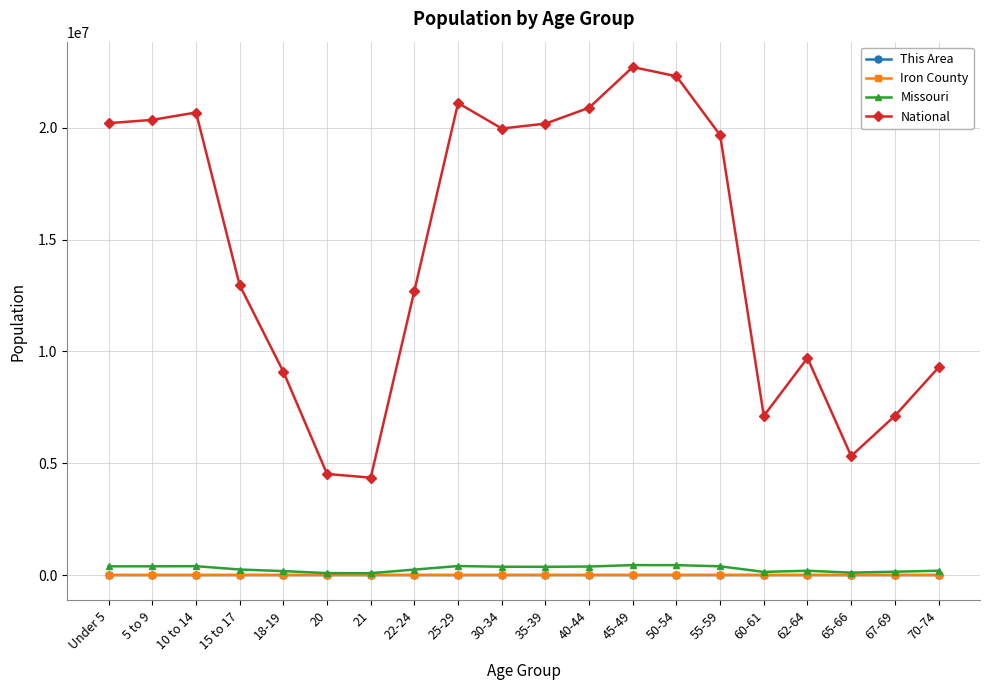

True or false: Iron County and National intersect in this chart.

False